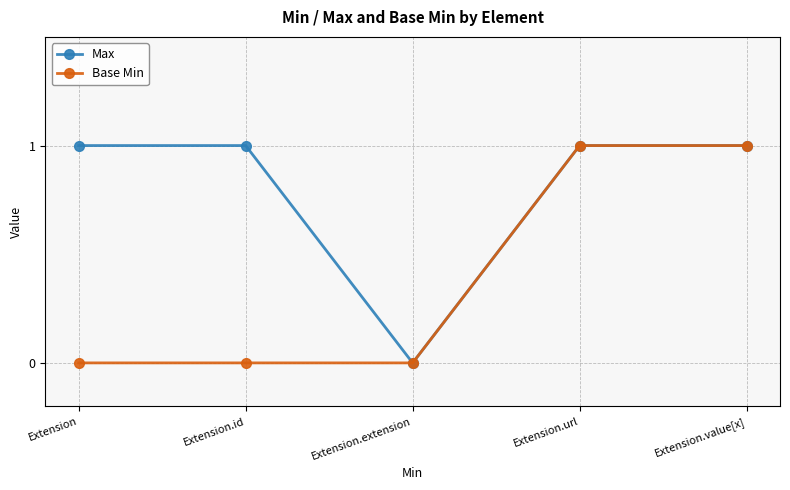

How many distinct data groups are displayed?

2